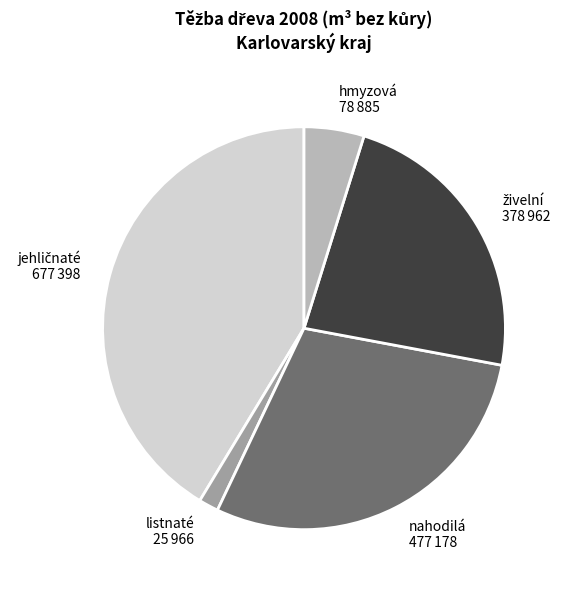

Count the number of slices in the pie.

5